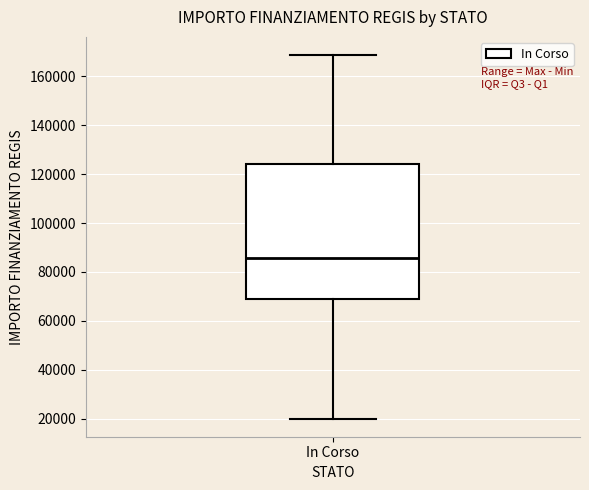

Read this box plot against the y-axis: the position of the median line, the range covered by the box, and the ends of both whiskers. The values are not printed on the chart, so give them approximately, as read against the axis.

median 86000, box 68000 to 124000, whiskers 20000 to 168000